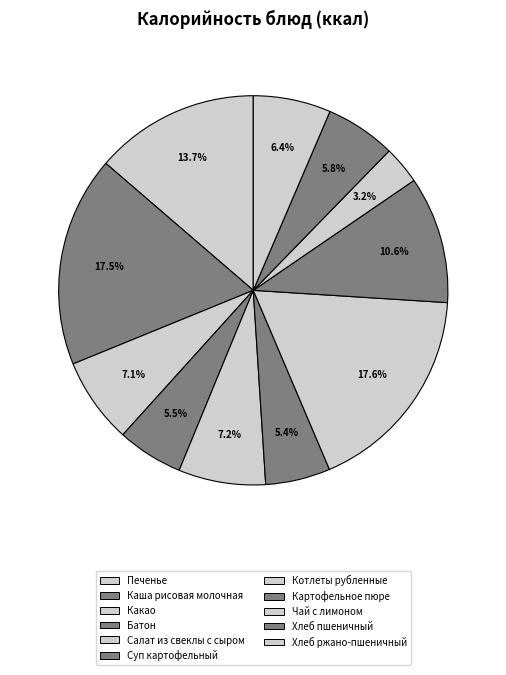

True or false: Какао accounts for 19% of the total.

False